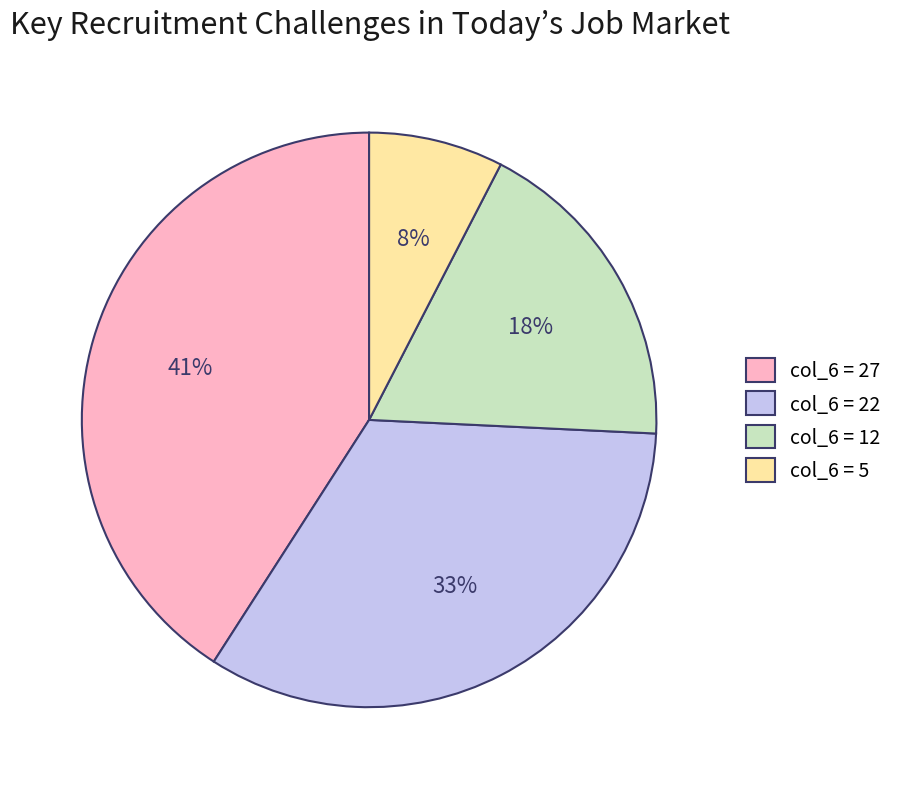

What percentage is the col_6 = 22 slice, to the nearest percent?

33%